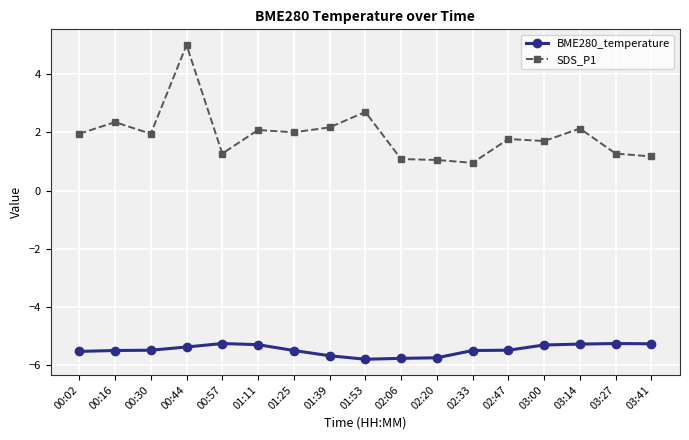

What is the difference between the highest and lowest values at 01:53?

8.5